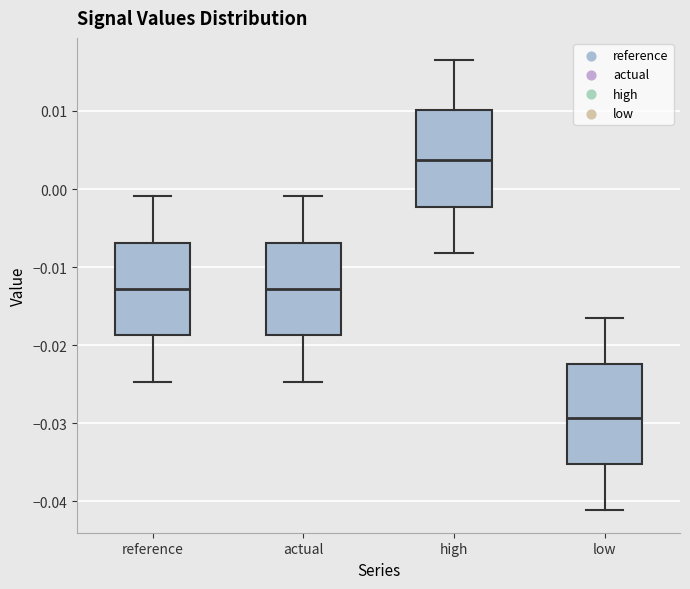

Reading left to right, transcribe this box plot: for each box, give where its median line is, the range the box spans, and where its two whiskers end, as read against the y-axis. The values are not printed on the chart, so give them approximately, as read against the axis.

reference: median -0.013, box -0.019 to -0.007, whiskers -0.025 to -0.001
actual: median -0.013, box -0.019 to -0.007, whiskers -0.025 to -0.001
high: median 0.004, box -0.002 to 0.010, whiskers -0.008 to 0.016
low: median -0.029, box -0.035 to -0.022, whiskers -0.041 to -0.016